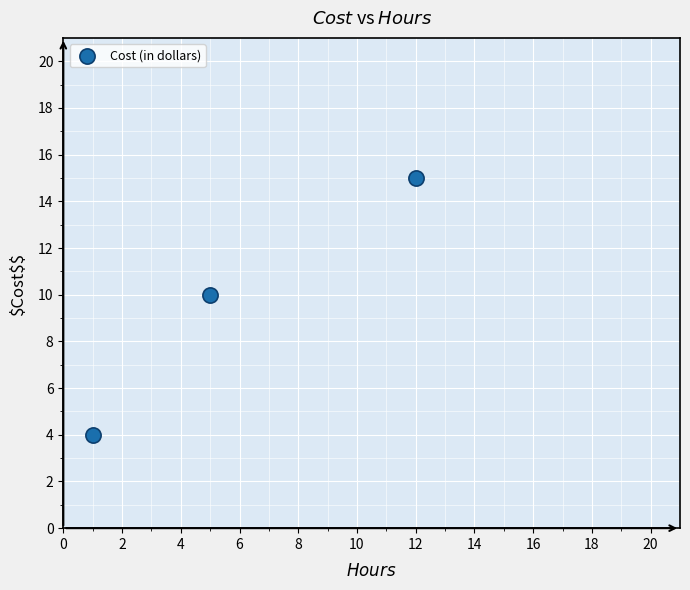

What is the range of Y values (max minus min)?

11